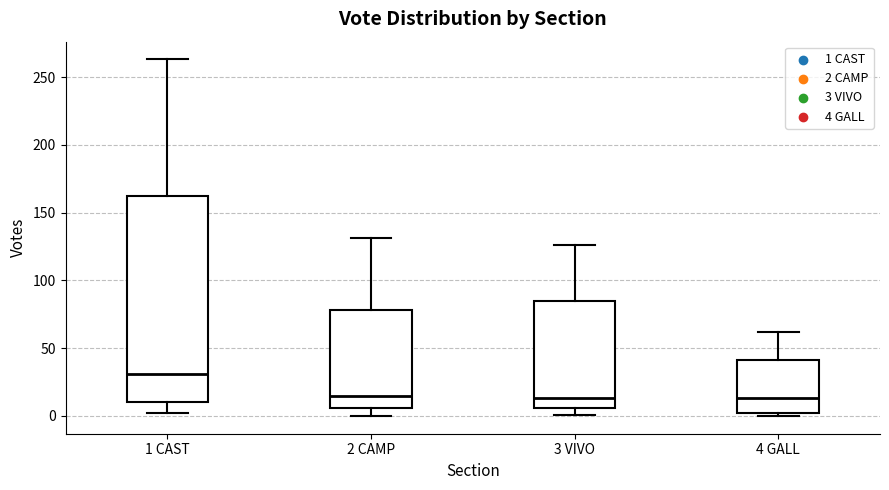

Which box is the tallest, from its lower edge to its upper edge?

1 CAST